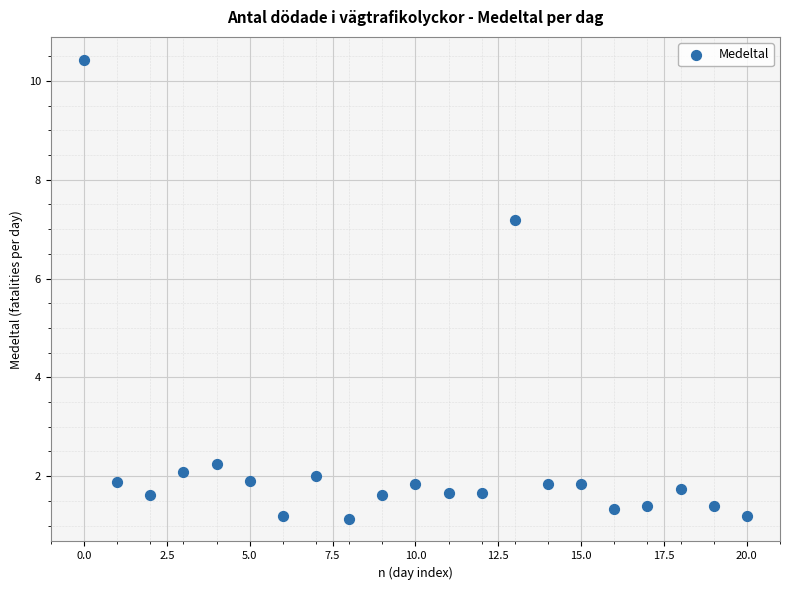

What Y value in the scatter plot is closest to 5?

7.2